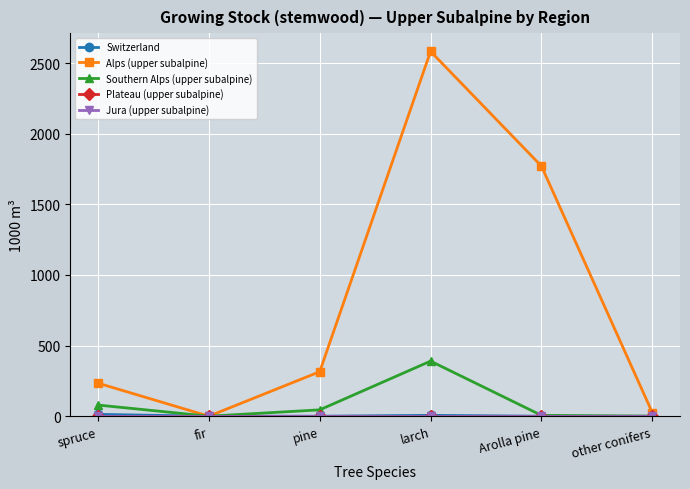

Between larch and other conifers, which series saw the biggest shift?

Alps (upper subalpine)